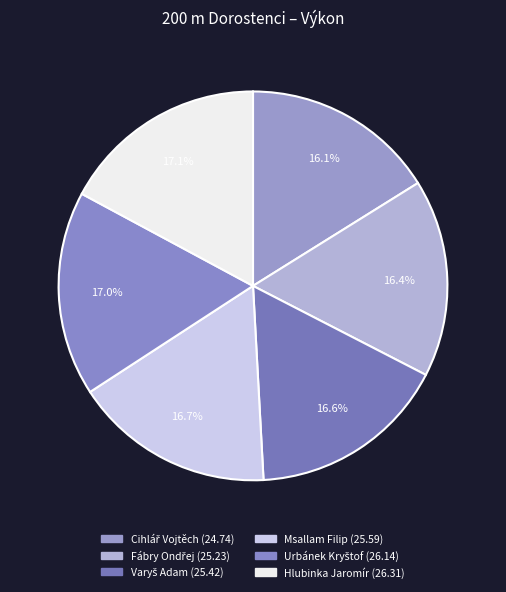

Rank the categories by value from lowest to highest.

Cihlář Vojtěch, Fábry Ondřej, Varyš Adam, Msallam Filip, Urbánek Kryštof, Hlubinka Jaromír